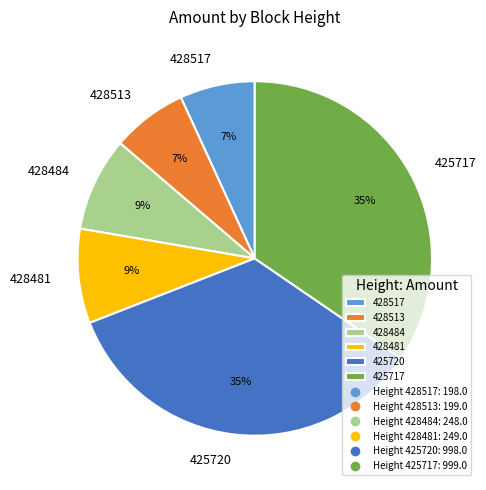

True or false: 428513 accounts for 1% of the total.

False